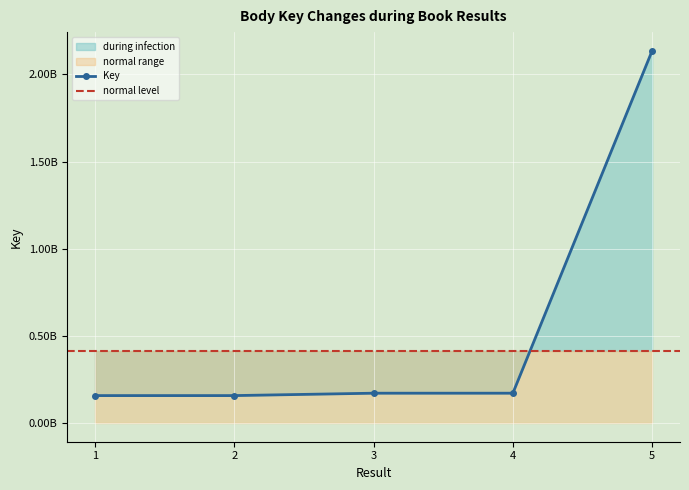

Approximately how many times larger is the value at 2 compared to 4?

0.9